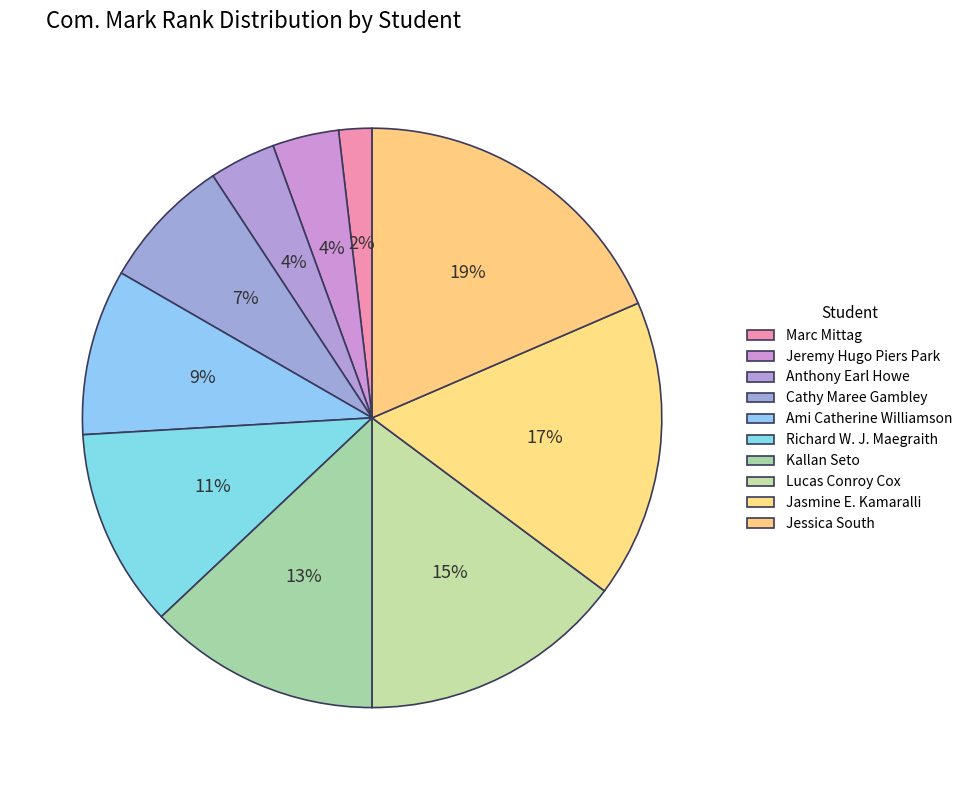

How many segments does this pie chart have?

10